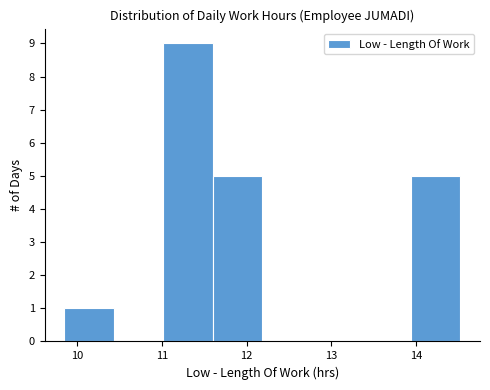

Over which range of the x-axis is the bar tallest?

11.0 to 11.6